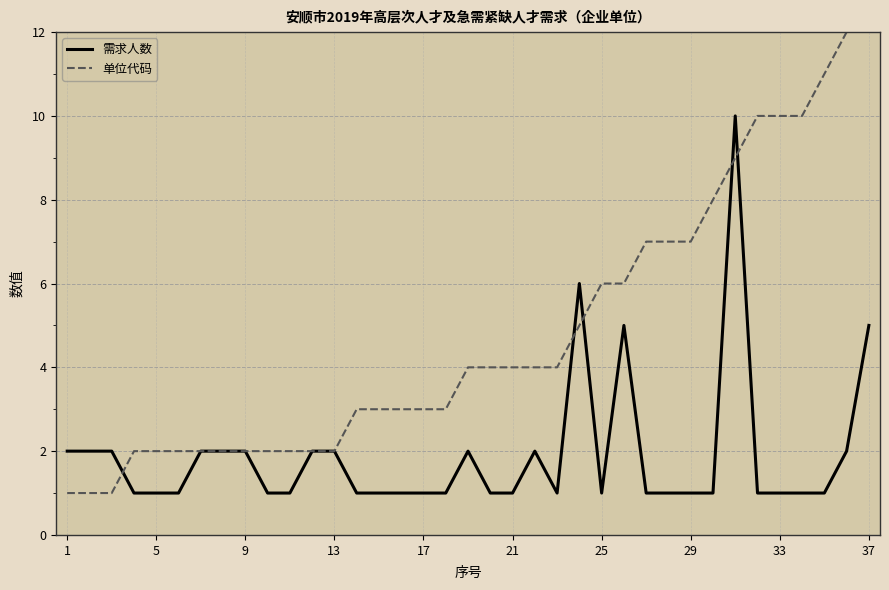

What is the highest value of the 需求人数 series?

10